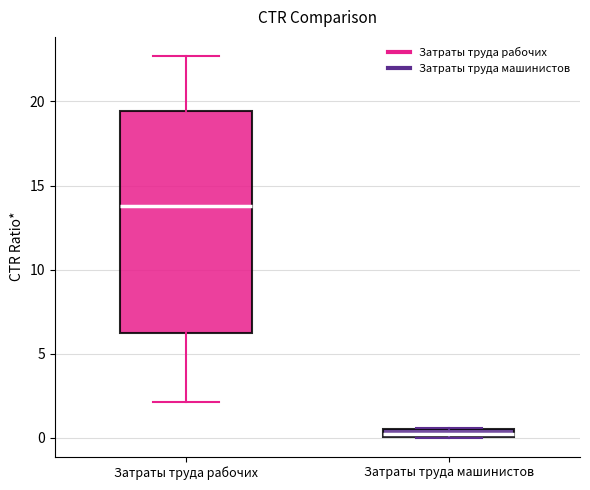

Which box's median line is the highest?

Затраты труда рабочих